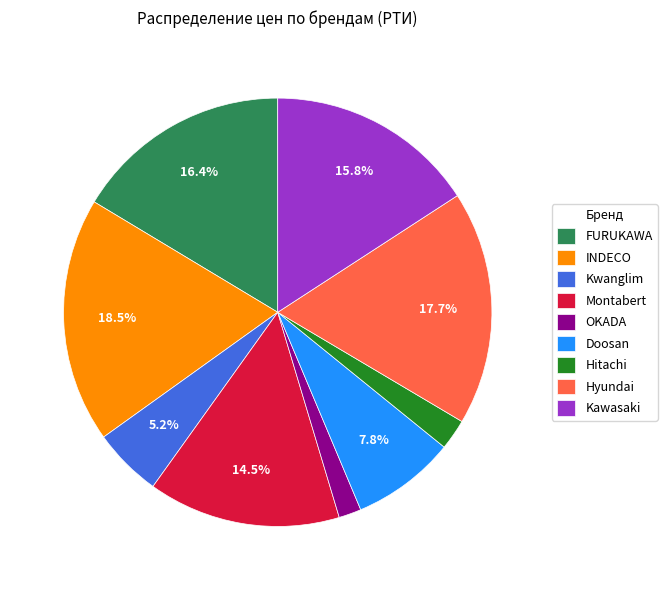

Rank the categories by value from highest to lowest.

INDECO, Hyundai, FURUKAWA, Kawasaki, Montabert, Doosan, Kwanglim, Hitachi, OKADA